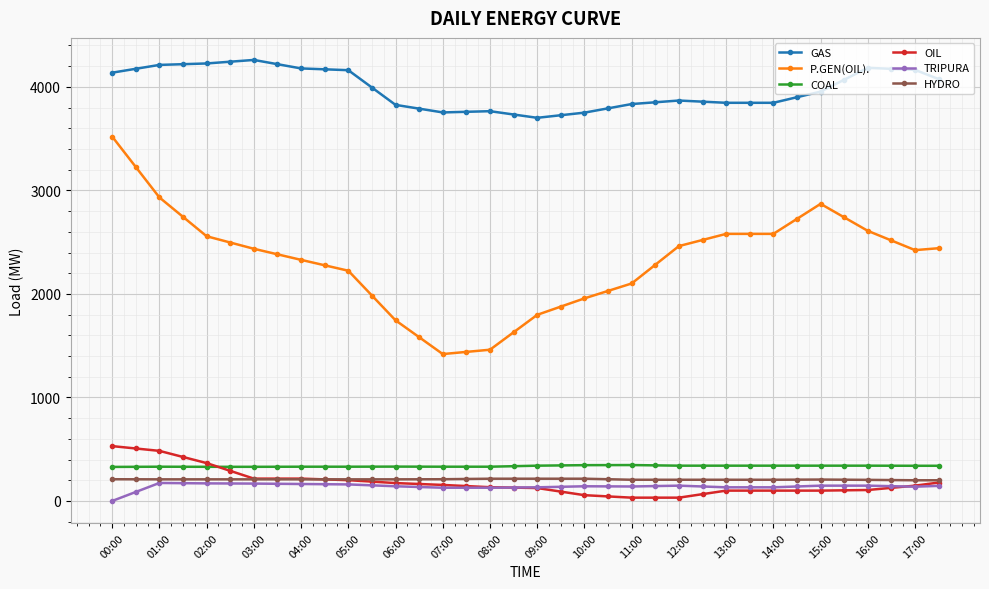

Count the number of categories in the chart.

36